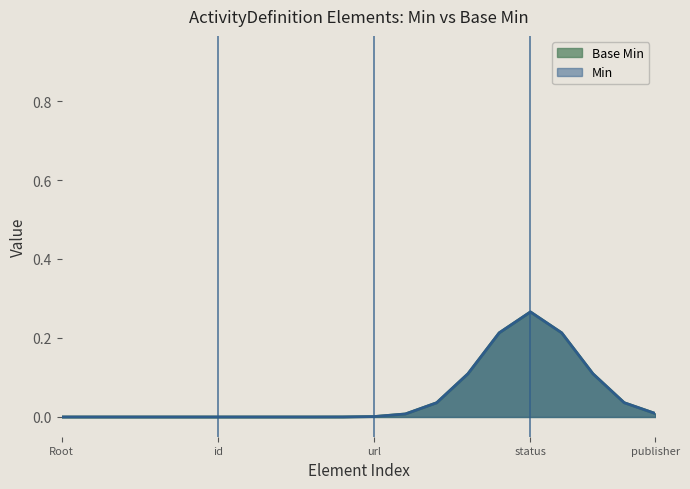

The value at ActivityDefinition.publisher is 0. True or false?

True